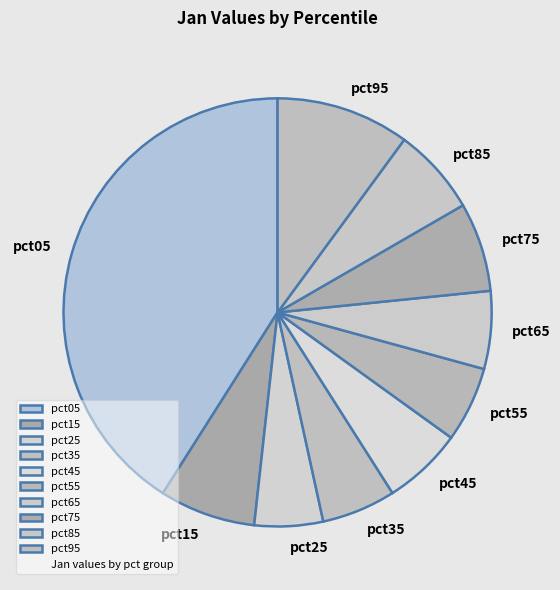

Which has a higher value, pct15 or pct95?

pct95